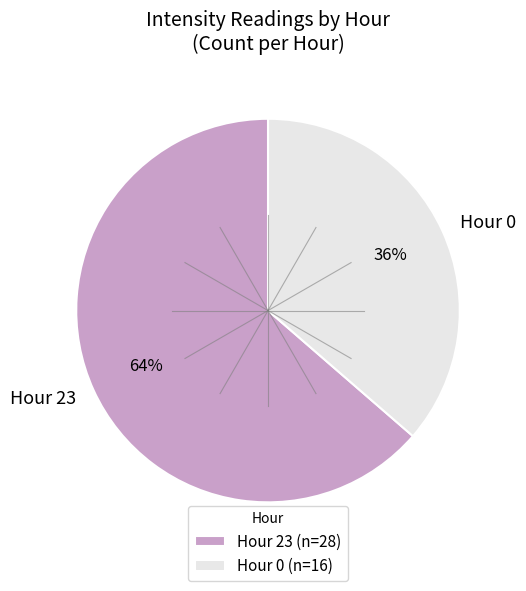

To the nearest percent, what portion does Hour 0 represent?

36%